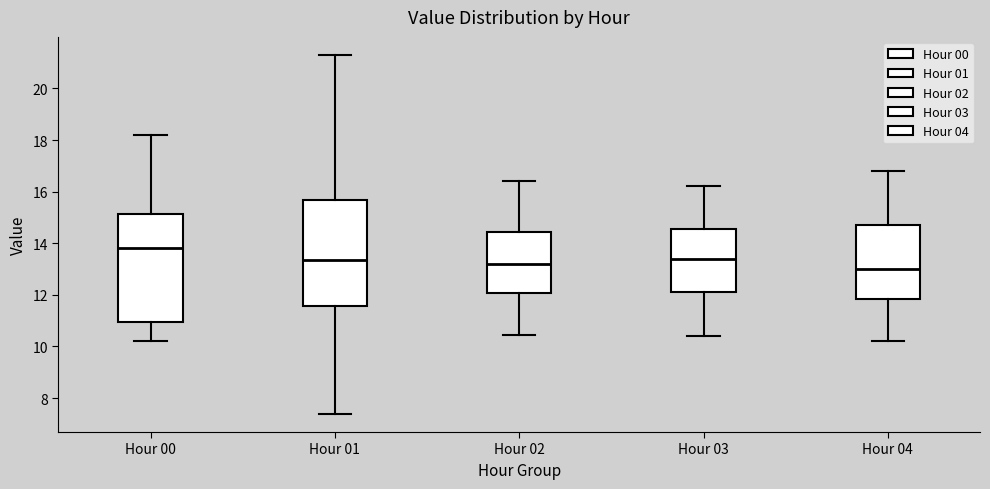

Reading left to right, transcribe this box plot: for each box, give where its median line is, the range the box spans, and where its two whiskers end, as read against the y-axis. The values are not printed on the chart, so give them approximately, as read against the axis.

Hour 00: median 13.8, box 11.0 to 15.2, whiskers 10.2 to 18.2
Hour 01: median 13.4, box 11.6 to 15.6, whiskers 7.4 to 21.4
Hour 02: median 13.2, box 12.0 to 14.4, whiskers 10.4 to 16.4
Hour 03: median 13.4, box 12.2 to 14.6, whiskers 10.4 to 16.2
Hour 04: median 13.0, box 11.8 to 14.8, whiskers 10.2 to 16.8